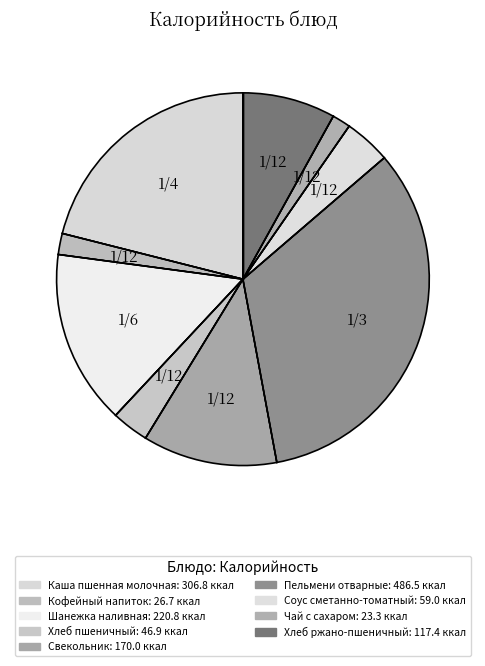

To the nearest percent, what percentage of the pie is Кофейный напиток?

2%